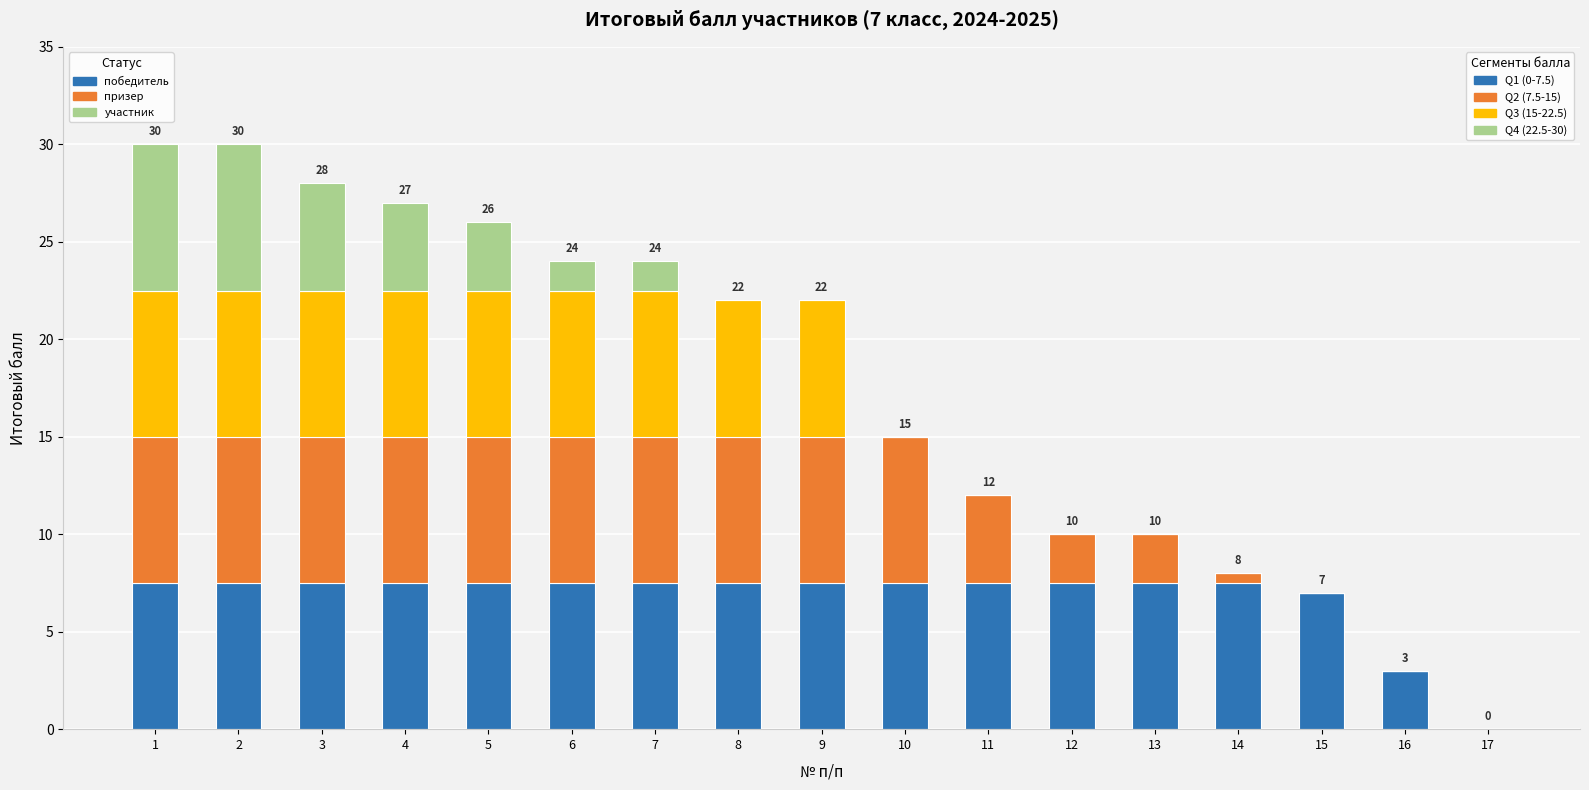

What is the total value across all series at 5?

26.0